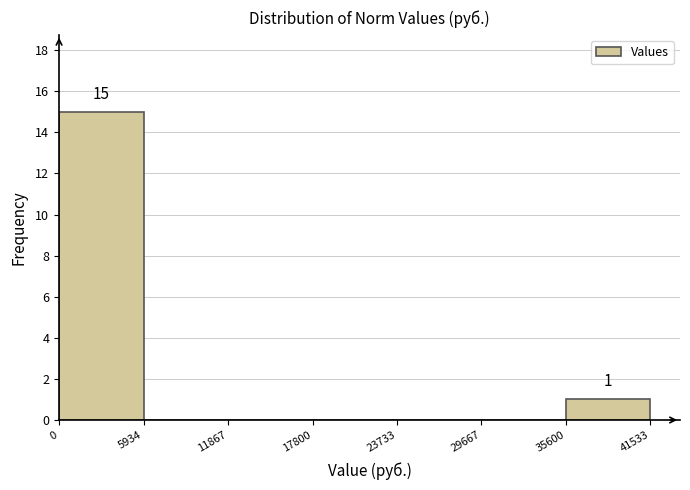

Over which range of the x-axis is the bar tallest?

0 to 5934